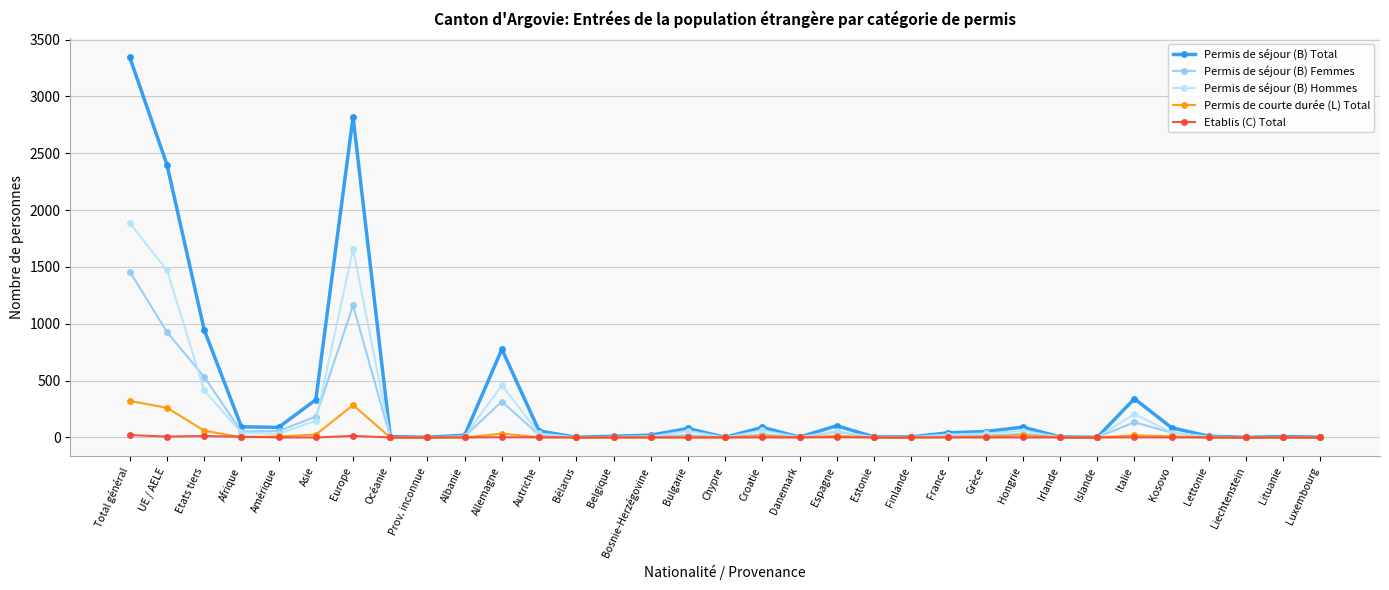

Rank the series by their maximum value, from lowest to highest.

Etablis (C) Total, Permis de courte durée (L) Total, Permis de séjour (B) Femmes, Permis de séjour (B) Hommes, Permis de séjour (B) Total